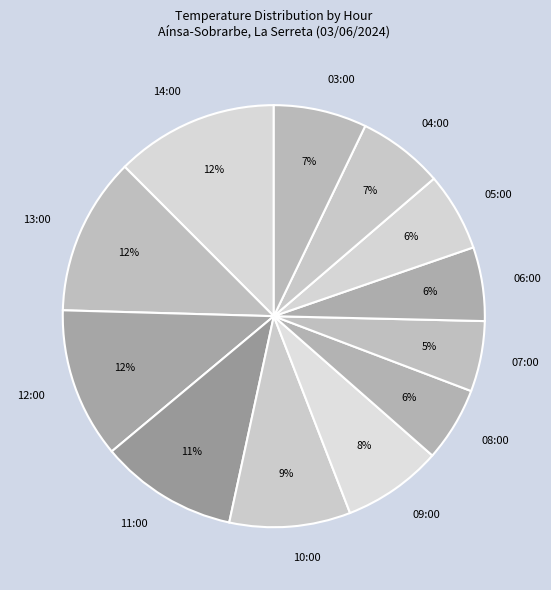

Is there a majority slice in this chart?

No